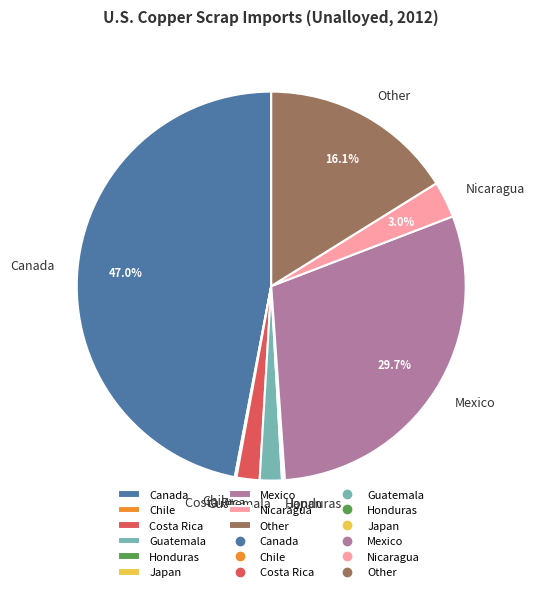

Which category has the biggest portion of the pie?

Canada